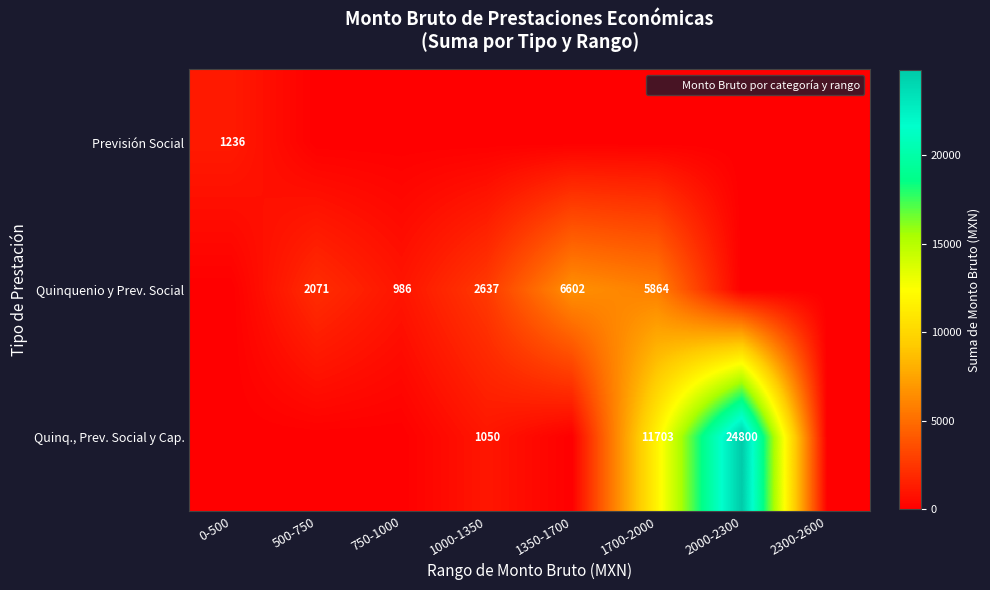

Which series changed the most between 1000-1350 and 1350-1700?

Quinquenio y Prev. Social